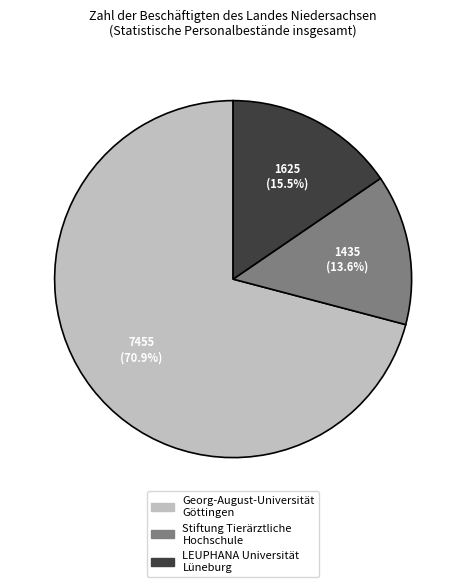

To the nearest percent, what percentage of the pie is Georg-August-Universität Göttingen?

71%